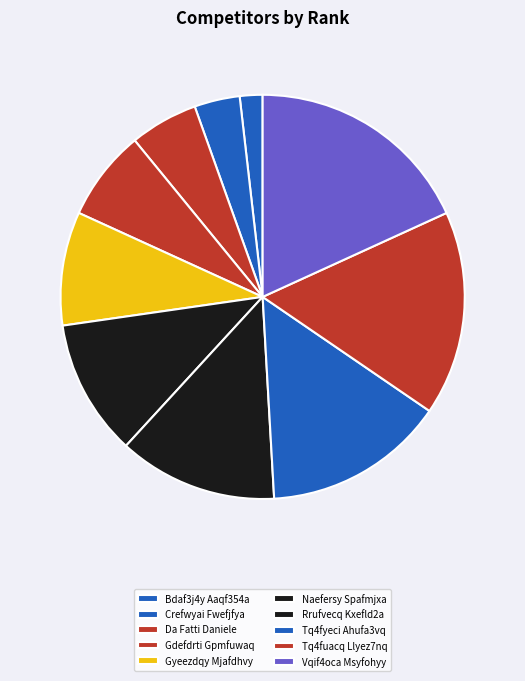

Combined, do Da Fatti Daniele and Crefwyai Fwefjfya account for over 50%?

No